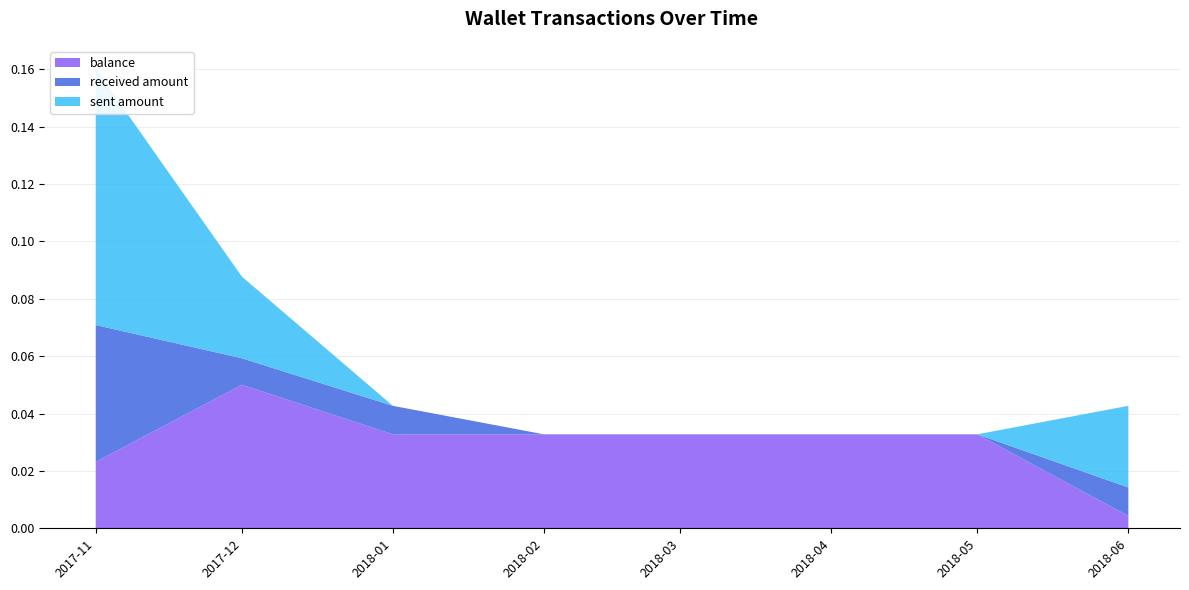

Reading left to right, what are all the values shown in this chart?

balance: 2017-11=0.0	2017-12=0.1	2018-01=0.0	2018-02=0.0	2018-03=0.0	2018-04=0.0	2018-05=0.0	2018-06=0.0
received amount: 2017-11=0.0	2017-12=0.0	2018-01=0.0	2018-02=0.0	2018-03=0.0	2018-04=0.0	2018-05=0.0	2018-06=0.0
sent amount: 2017-11=0.1	2017-12=0.0	2018-01=0.0	2018-02=0.0	2018-03=0.0	2018-04=0.0	2018-05=0.0	2018-06=0.0